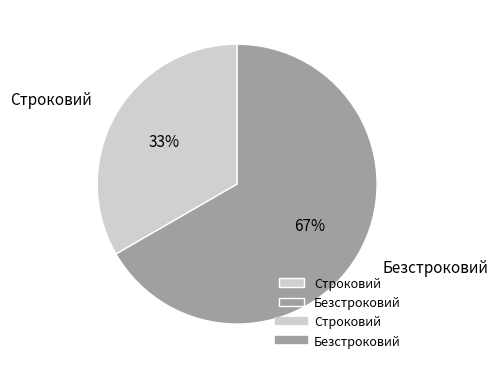

Does any single category account for the majority?

Yes